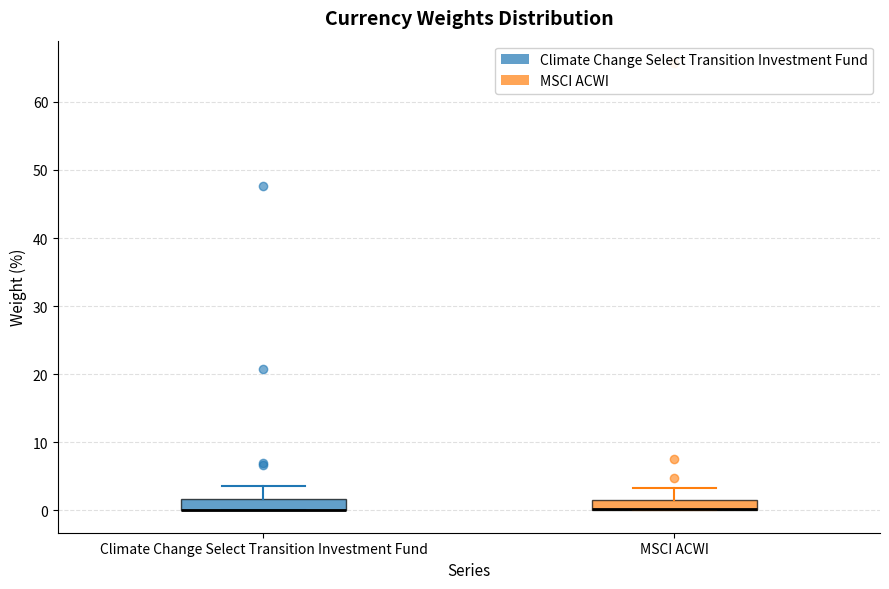

Where is the lower edge of the box for MSCI ACWI on the y-axis? The values are not printed on the chart, so give them approximately, as read against the axis.

0